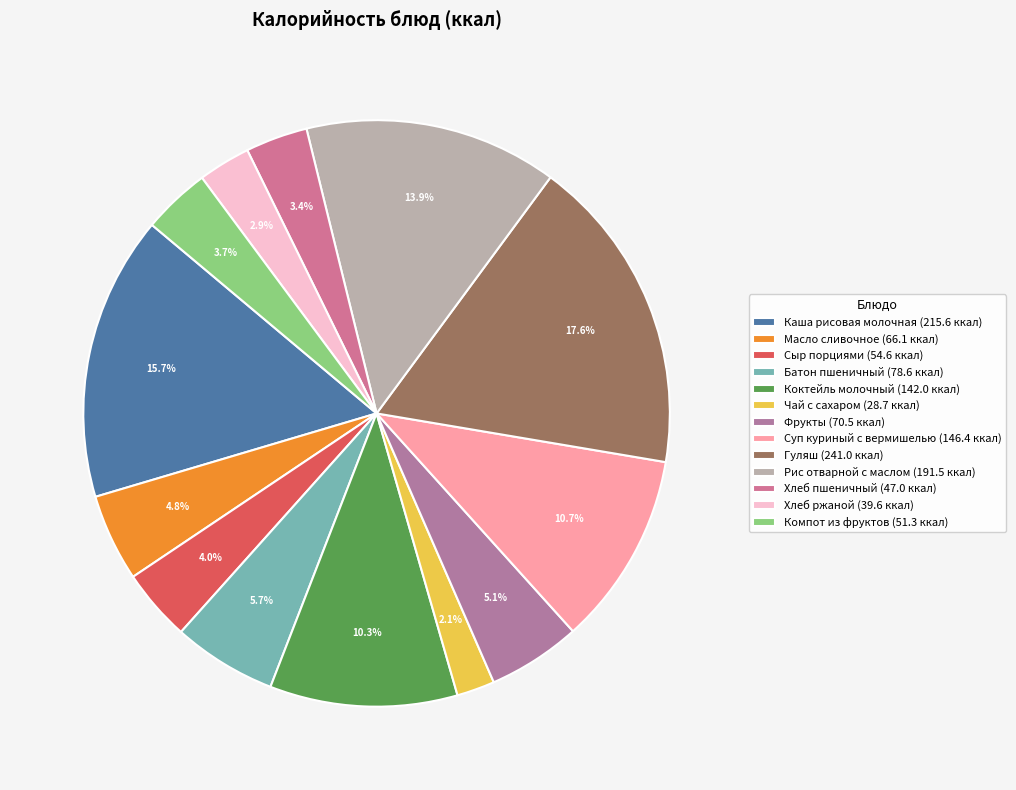

How much of the chart is everything except Фрукты?

94.9%